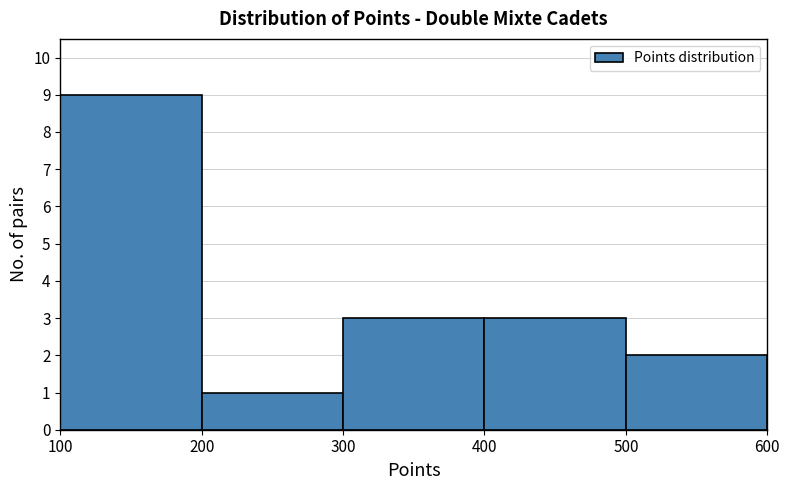

Reading left to right, list every bar in this chart as the range it spans on the x-axis followed by its height. The values are not printed on the chart, so give them approximately, as read against the axis.

100 to 200: 9
200 to 300: 1
300 to 400: 3
400 to 500: 3
500 to 600: 2